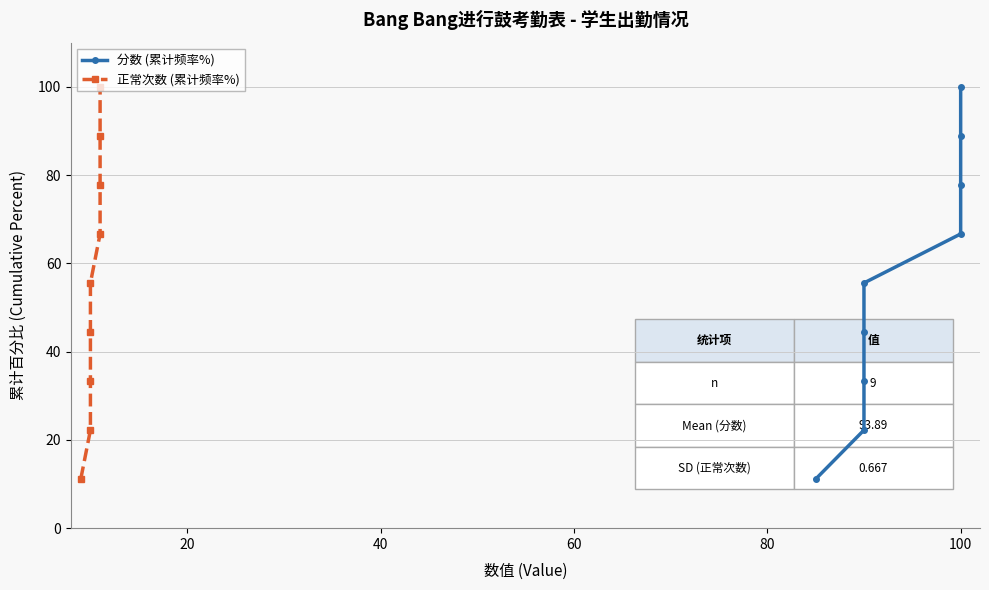

Does the chart have visible grid lines?

Yes